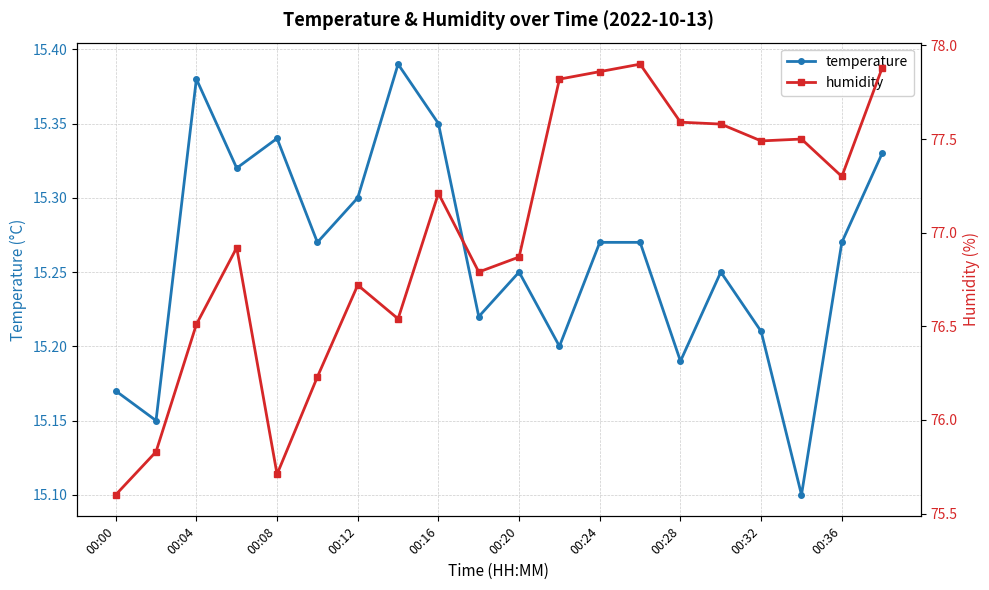

What is the greatest value displayed?

77.9